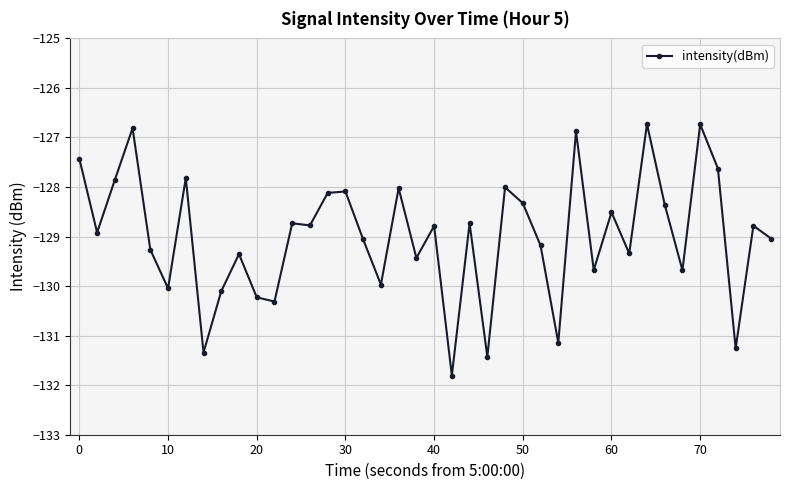

What is the difference between the maximum and minimum values?

5.1